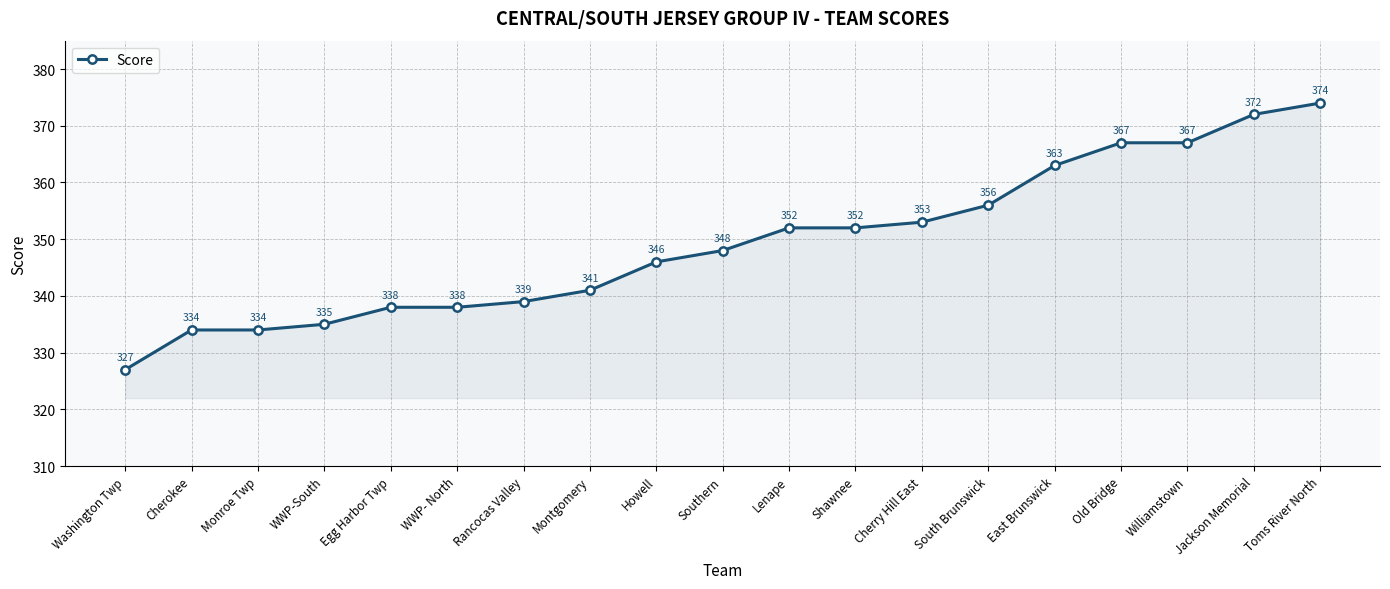

Which category has the lowest value across all series?

Washington Twp